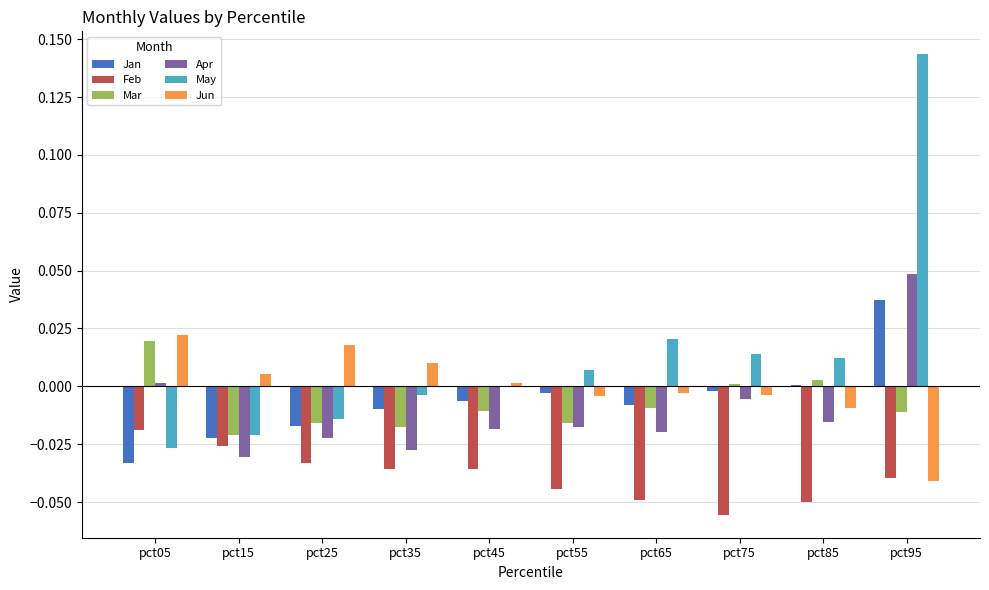

At which label does Apr first exceed 0?

pct05